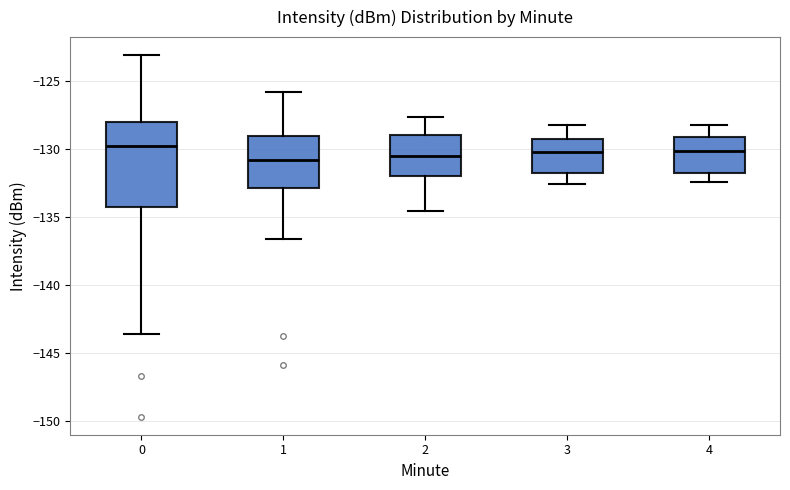

Reading left to right, transcribe this box plot: for each box, give where its median line is, the range the box spans, and where its two whiskers end, as read against the y-axis. The values are not printed on the chart, so give them approximately, as read against the axis.

0: median -130.0, box -134.5 to -128.0, whiskers -143.5 to -123.0
1: median -131.0, box -133.0 to -129.0, whiskers -136.5 to -126.0
2: median -130.5, box -132.0 to -129.0, whiskers -134.5 to -127.5
3: median -130.0, box -132.0 to -129.5, whiskers -132.5 to -128.0
4: median -130.0, box -132.0 to -129.0, whiskers -132.5 to -128.0